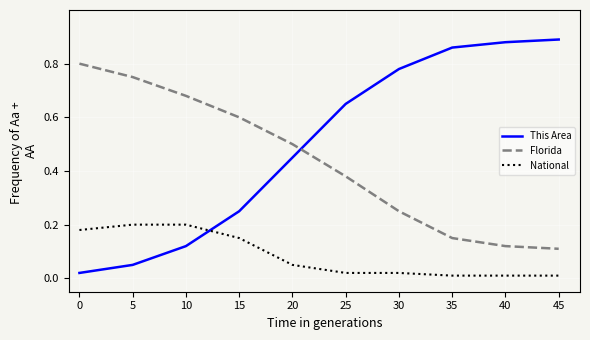

List the series in order of their peak value, lowest first.

National, Florida, This Area